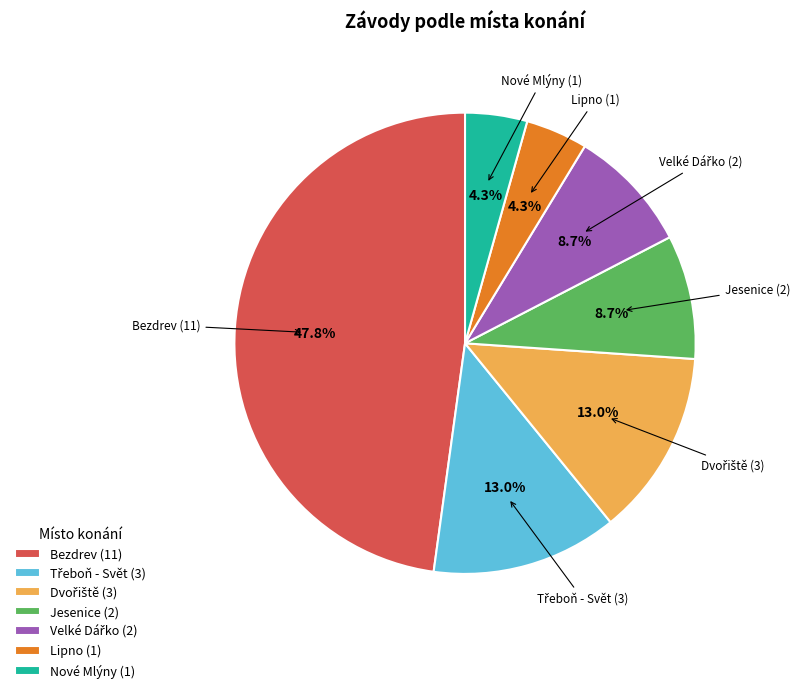

What portion of the pie excludes Jesenice (2)?

91.3%